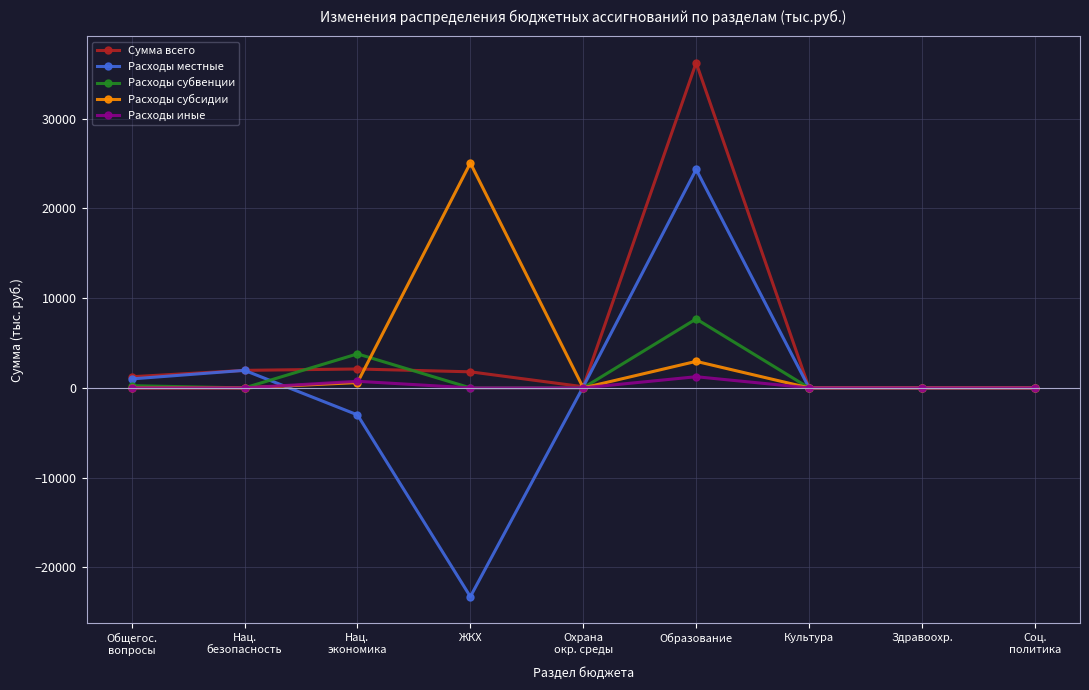

What is the sum of all Расходы местные values?

1151.0